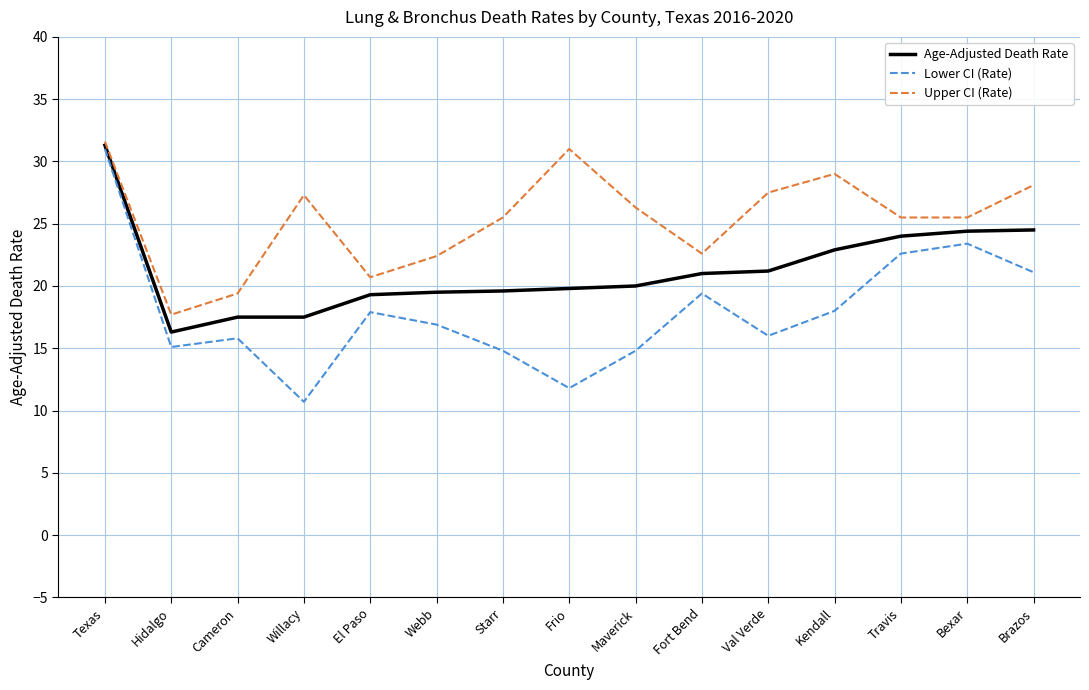

List the series in order of their overall mean, highest first.

Upper CI (Rate), Age-Adjusted Death Rate, Lower CI (Rate)